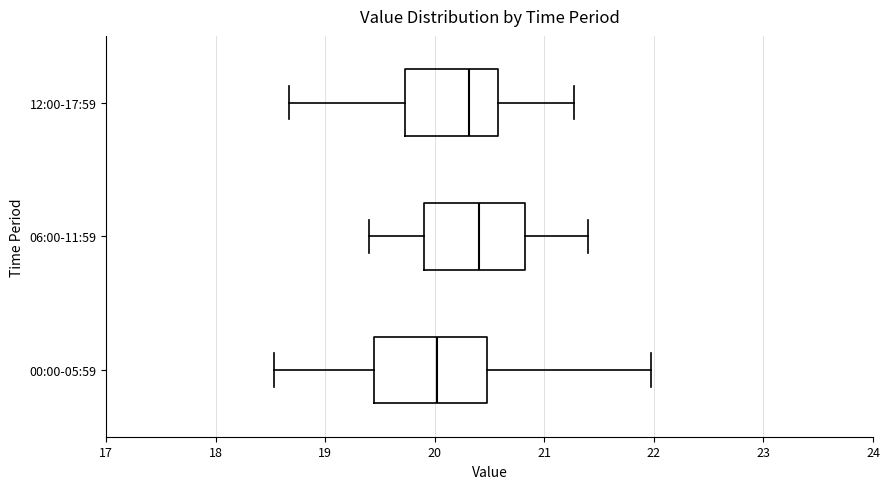

Reading bottom to top, read every box against the x-axis: the position of its median line, the range the box covers, and the ends of its whiskers. The values are not printed on the chart, so give them approximately, as read against the axis.

00:00-05:59: median 20.0, box 19.4 to 20.5, whiskers 18.5 to 22.0
06:00-11:59: median 20.4, box 19.9 to 20.8, whiskers 19.4 to 21.4
12:00-17:59: median 20.3, box 19.7 to 20.6, whiskers 18.7 to 21.3